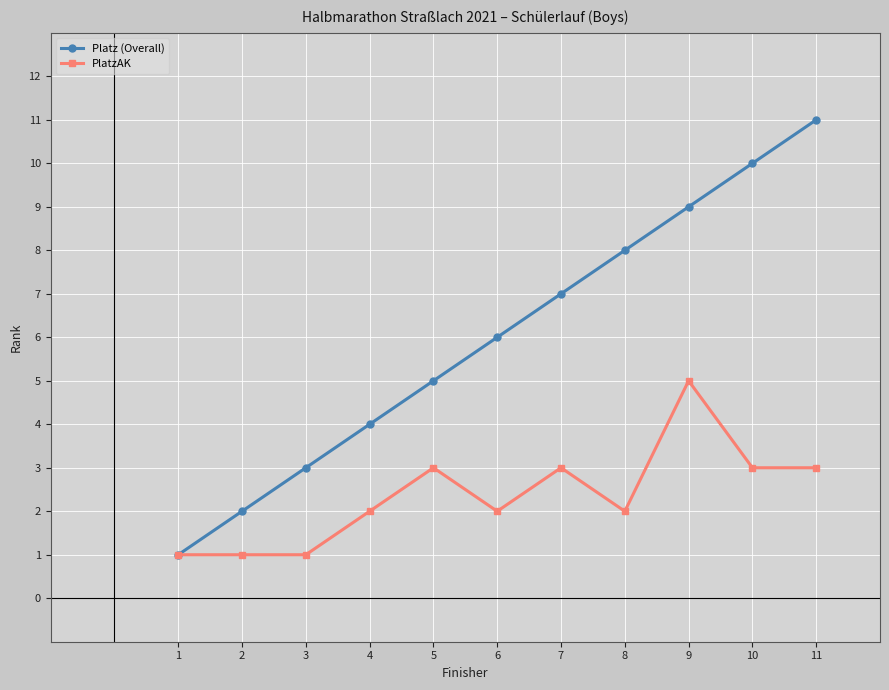

True or false: Platz (Overall) has more than 1 interior local peaks.

False